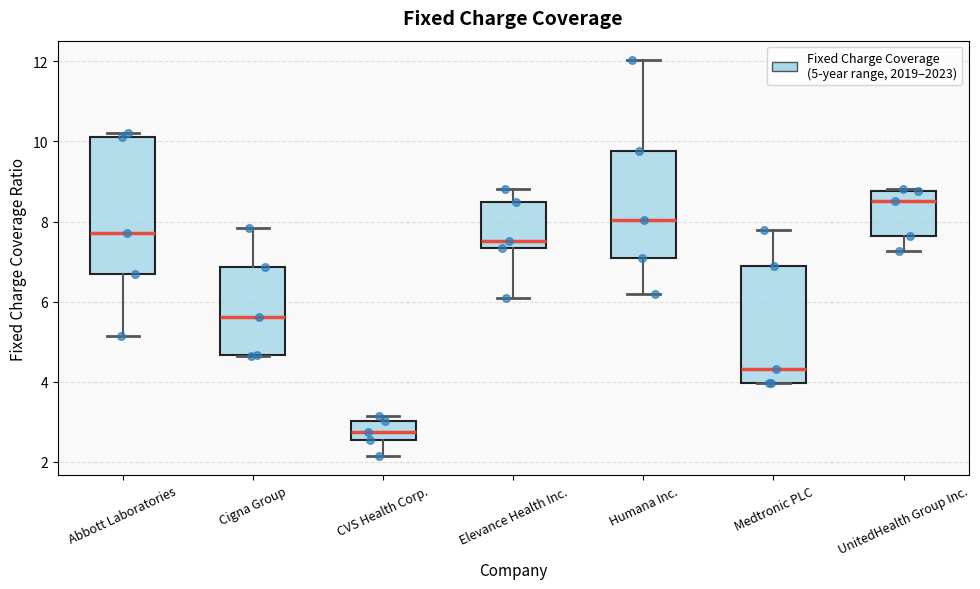

Where is the upper edge of the box for CVS Health Corp. on the y-axis? The values are not printed on the chart, so give them approximately, as read against the axis.

3.0